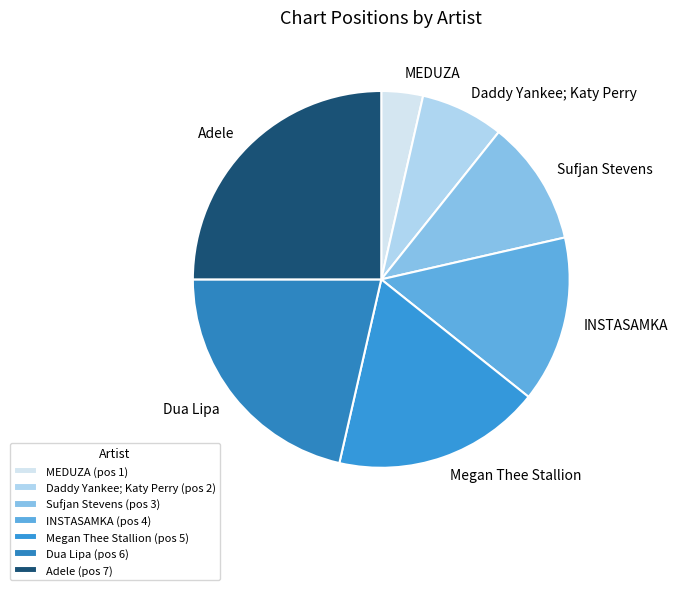

The INSTASAMKA slice represents 14% of the pie. True or false?

True